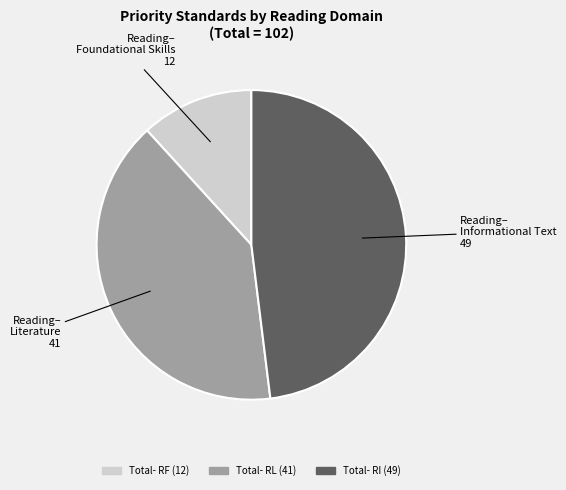

What is the smallest slice in the pie chart?

Total- RF